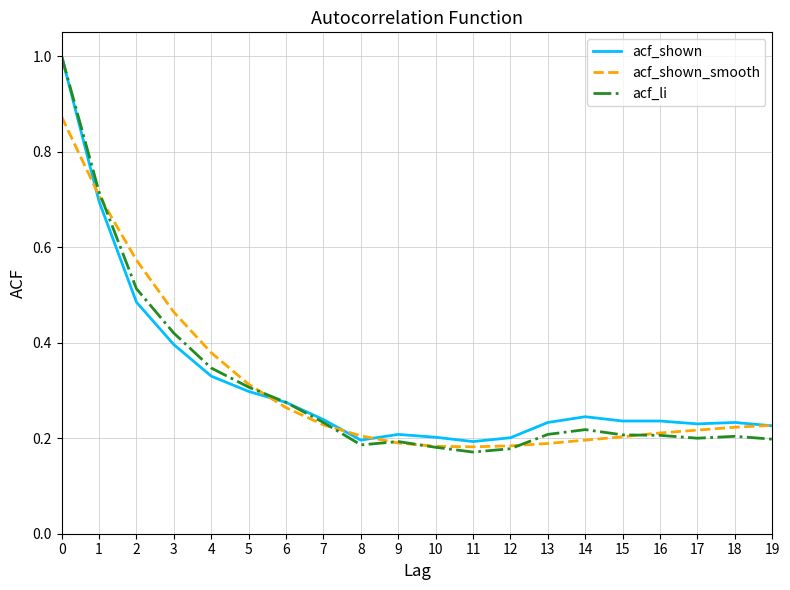

How many lines are shown in the chart?

3